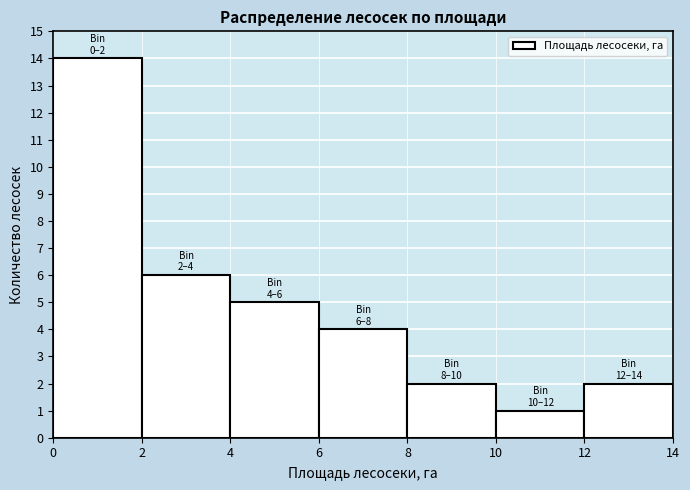

Which range on the x-axis has the tallest bar?

0 to 2